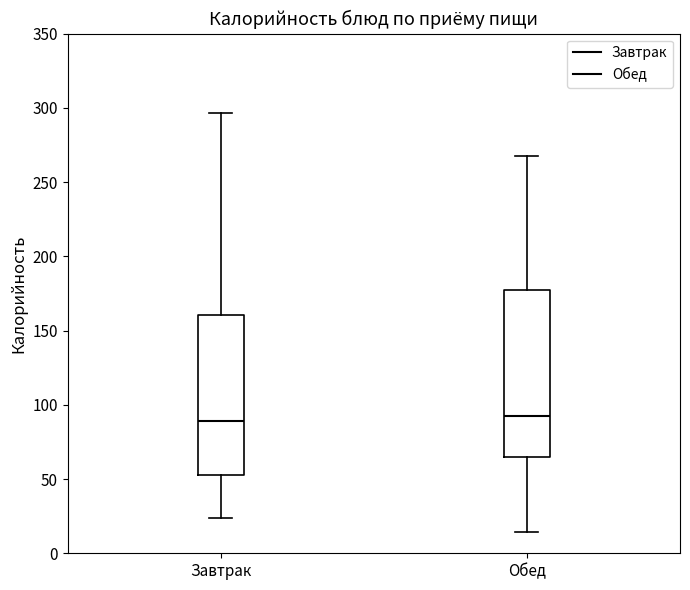

Where does the upper whisker of the box for Обед end on the y-axis? The values are not printed on the chart, so give them approximately, as read against the axis.

270